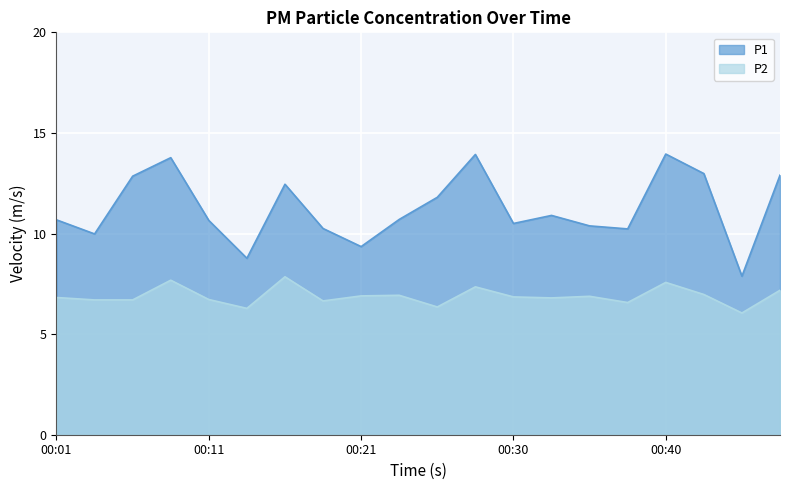

Reading right to left, transcribe all the data shown in this chart.

P1: 00:47=12.9	00:45=7.9	00:43=13.0	00:40=13.9	00:38=10.2	00:35=10.4	00:33=10.9	00:30=10.5	00:28=13.9	00:26=11.8	00:23=10.7	00:21=9.3	00:18=10.2	00:16=12.4	00:13=8.8	00:11=10.7	00:09=13.8	00:06=12.8	00:04=10.0	00:01=10.7
P2: 00:47=7.2	00:45=6.0	00:43=7.0	00:40=7.6	00:38=6.6	00:35=6.9	00:33=6.8	00:30=6.8	00:28=7.3	00:26=6.3	00:23=6.9	00:21=6.9	00:18=6.7	00:16=7.8	00:13=6.3	00:11=6.7	00:09=7.7	00:06=6.7	00:04=6.7	00:01=6.8